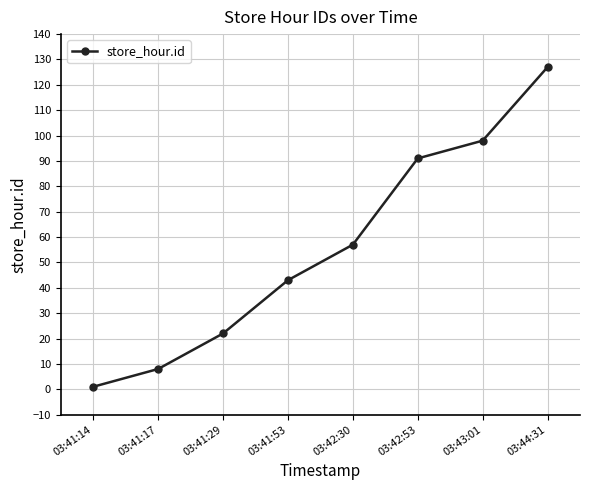

Reading right to left, list all the values displayed in this chart.

03:44:31=127	03:43:01=98	03:42:53=91	03:42:30=57	03:41:53=43	03:41:29=22	03:41:17=8	03:41:14=1